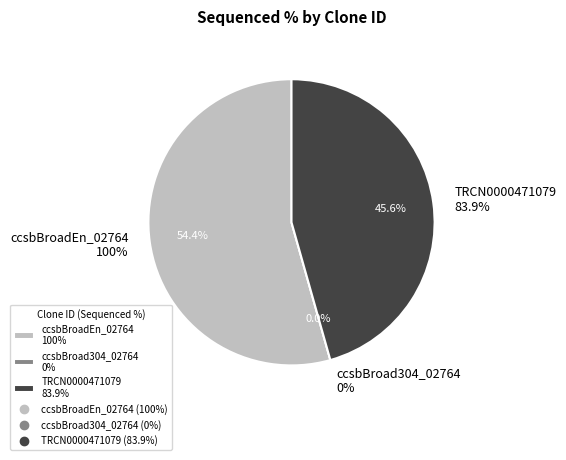

How much of the chart is everything except ccsbBroad304_02764?

100.0%